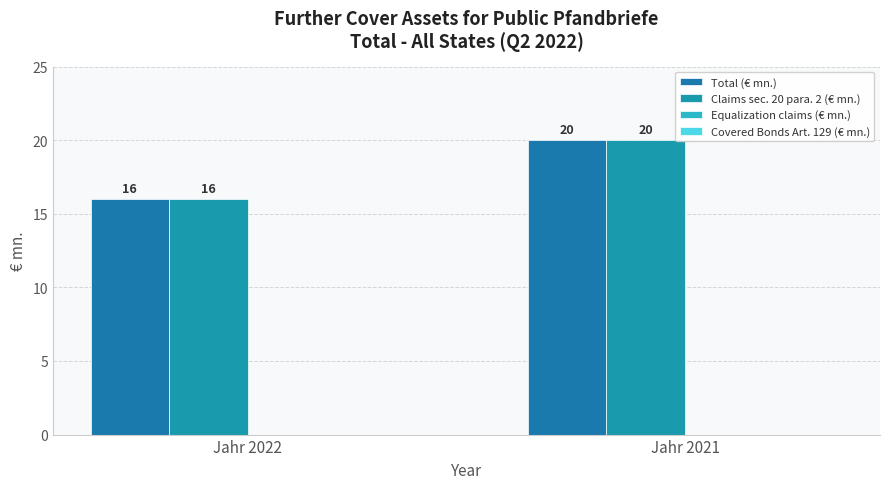

How many data points in Total (€ mn.) are less than 20?

1